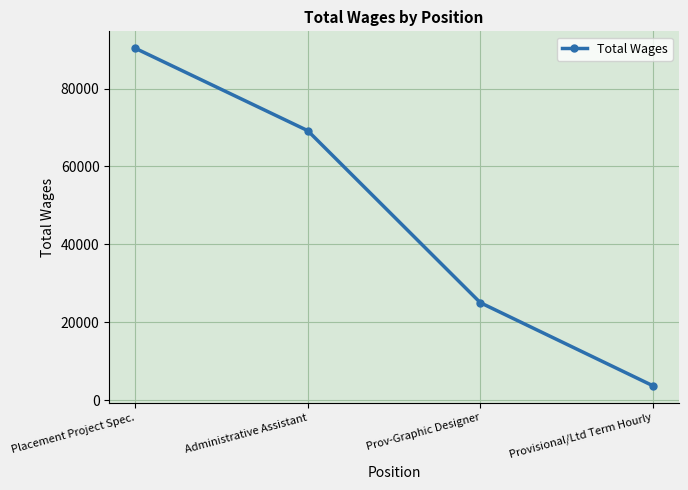

What is the smallest value displayed?

3689